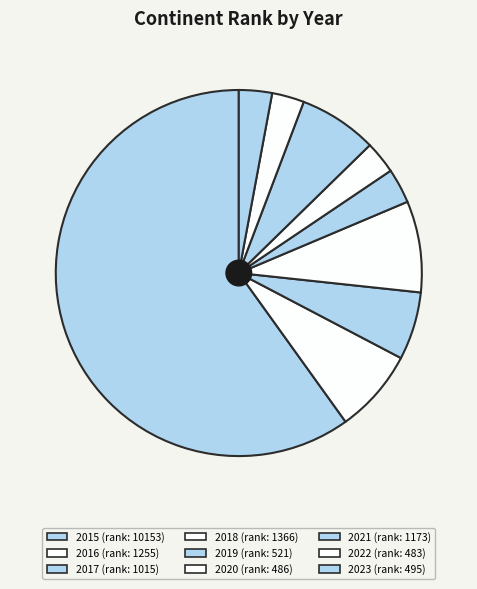

Count the number of slices in the pie.

9